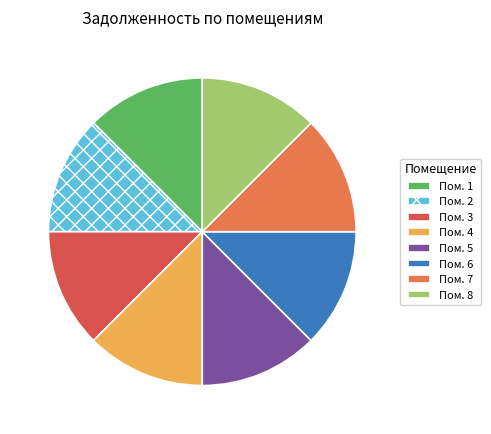

How many segments does this pie chart have?

8